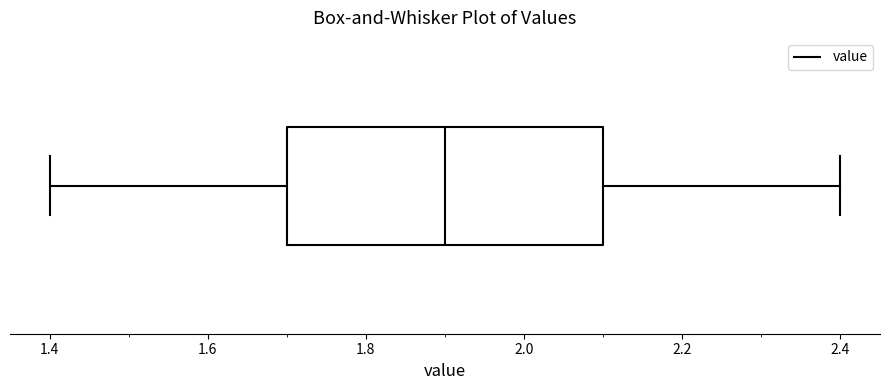

Read this box plot against the x-axis: the position of the median line, the range covered by the box, and the ends of both whiskers. The values are not printed on the chart, so give them approximately, as read against the axis.

median 1.9, box 1.7 to 2.1, whiskers 1.4 to 2.4